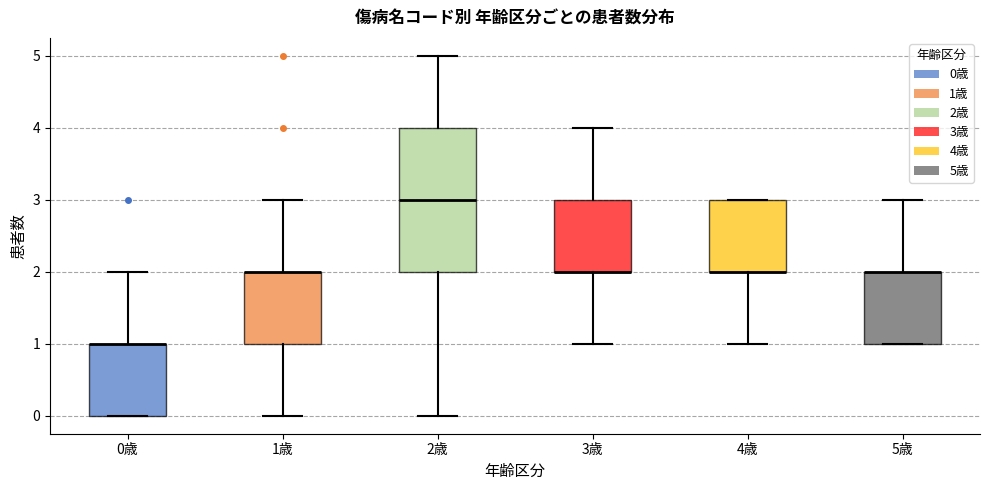

Where is the lower edge of the box for 3歳 on the y-axis? The values are not printed on the chart, so give them approximately, as read against the axis.

2